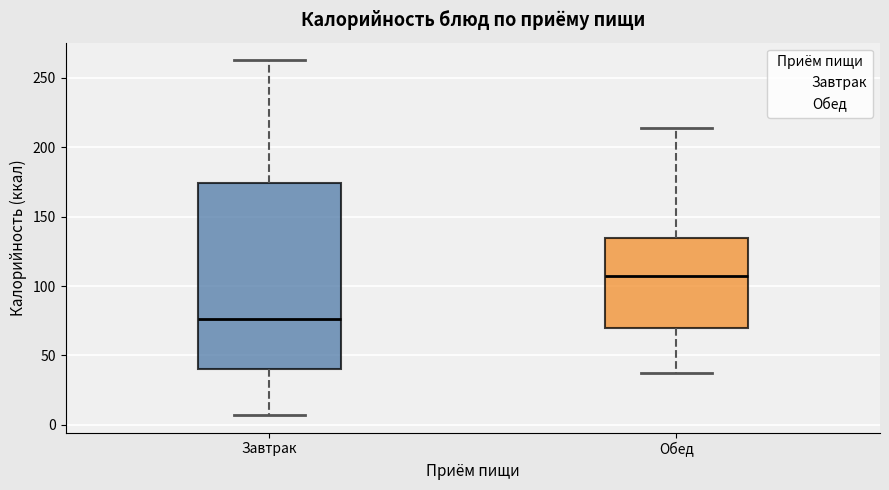

Reading left to right, transcribe this box plot: for each box, give where its median line is, the range the box spans, and where its two whiskers end, as read against the y-axis. The values are not printed on the chart, so give them approximately, as read against the axis.

Завтрак: median 75, box 40 to 175, whiskers 5 to 265
Обед: median 105, box 70 to 135, whiskers 35 to 215